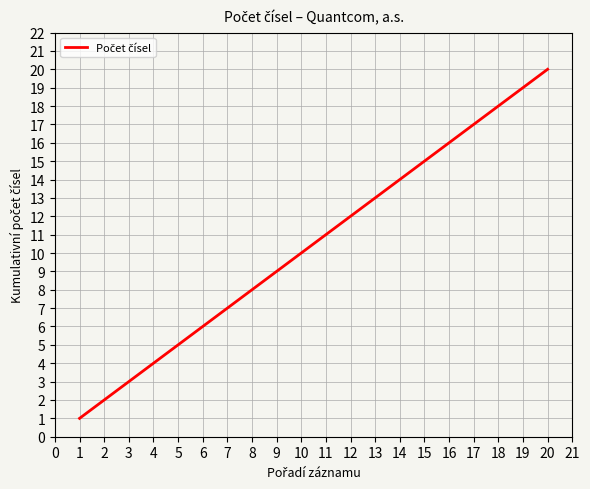

Is it true that the value at 10 is 10?

True